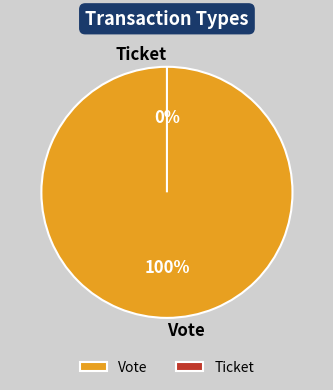

To the nearest percent, what is the difference between the Ticket and Vote slice percentages?

100%